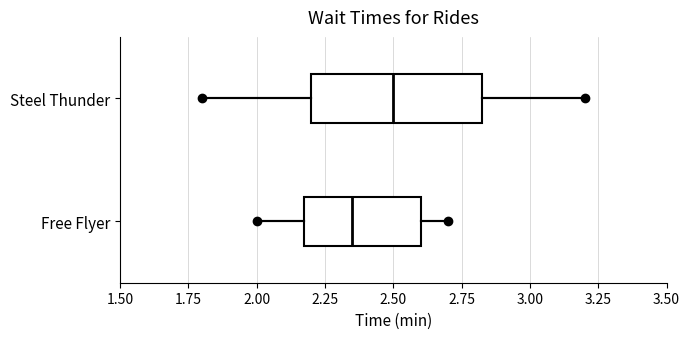

Which box is the widest, from its left edge to its right edge?

Steel Thunder